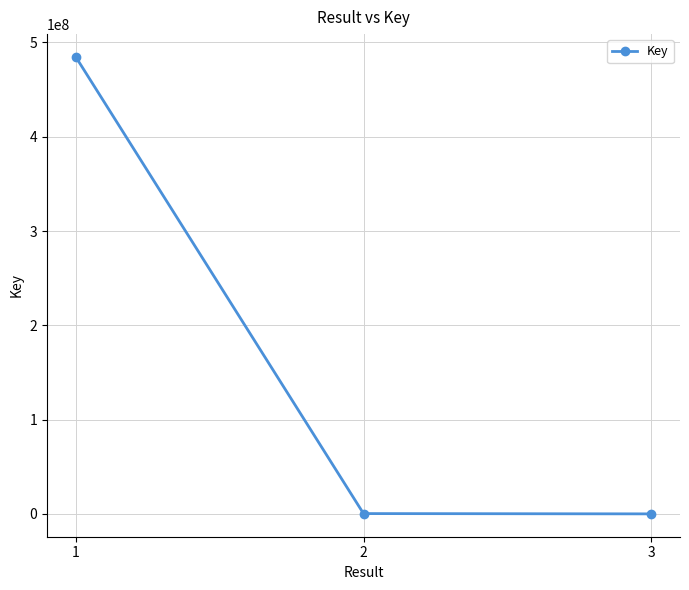

What is the sum of all values?

484951310